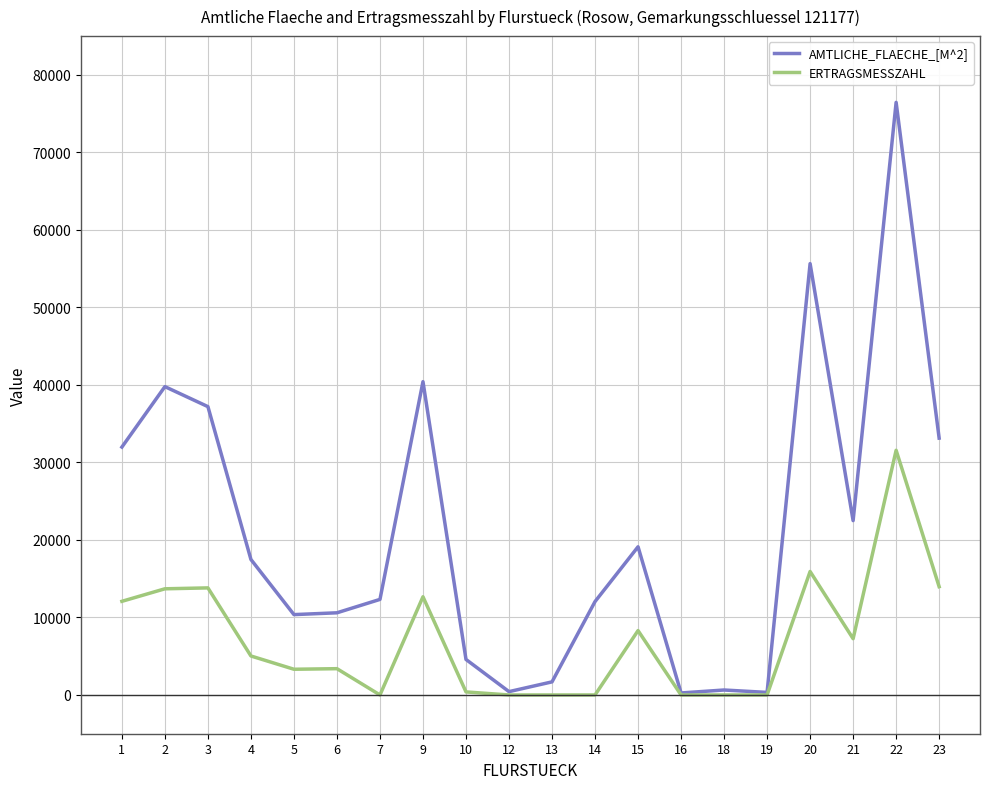

Which series has the largest total across all categories?

AMTLICHE_FLAECHE_[M^2]